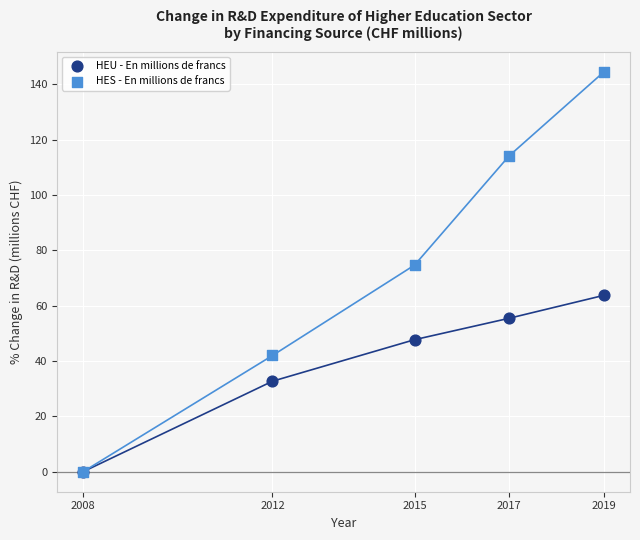

In the HEU - En millions de francs series, what Y value is closest to 31?

32.7